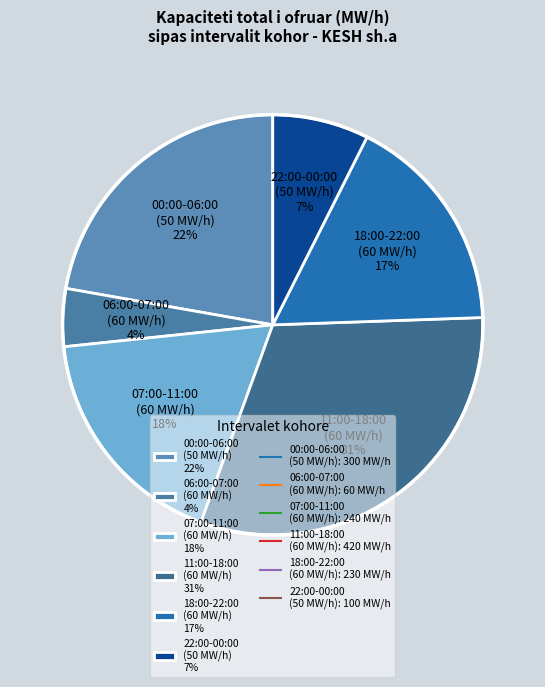

To the nearest percent, what is the average slice percentage?

17%